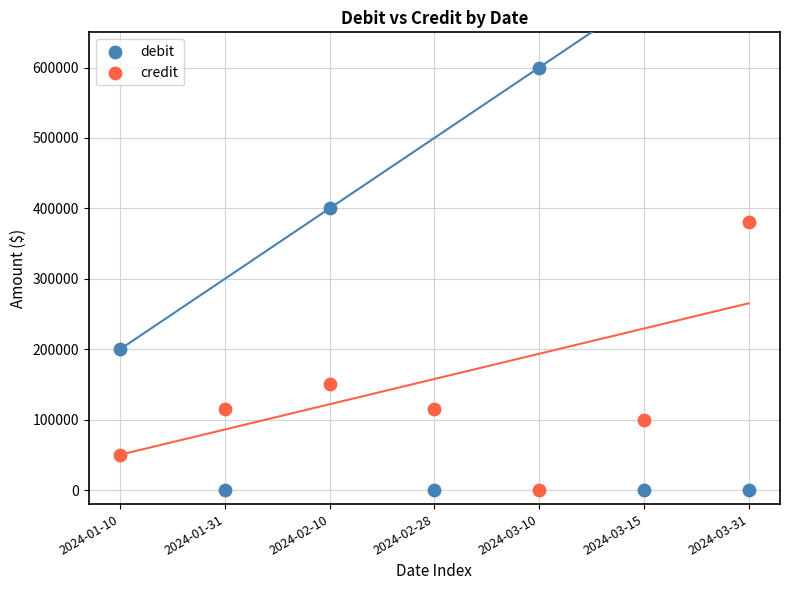

What are all the series names shown in the legend?

debit, credit